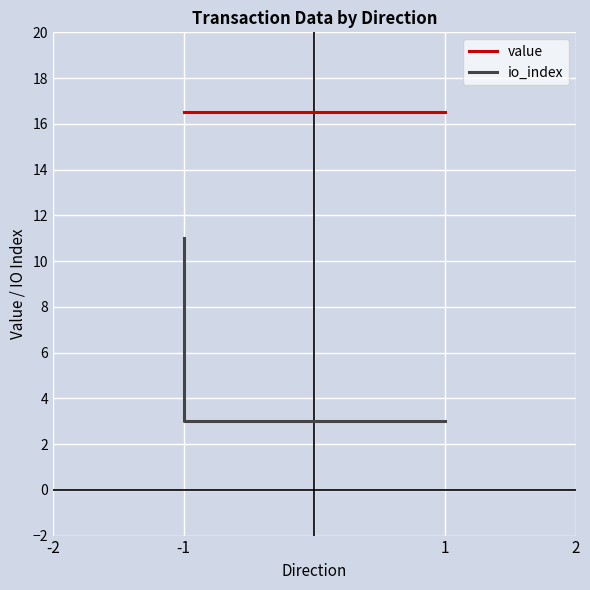

Is the value of value at -1 greater than the value of io_index at -1?

Yes